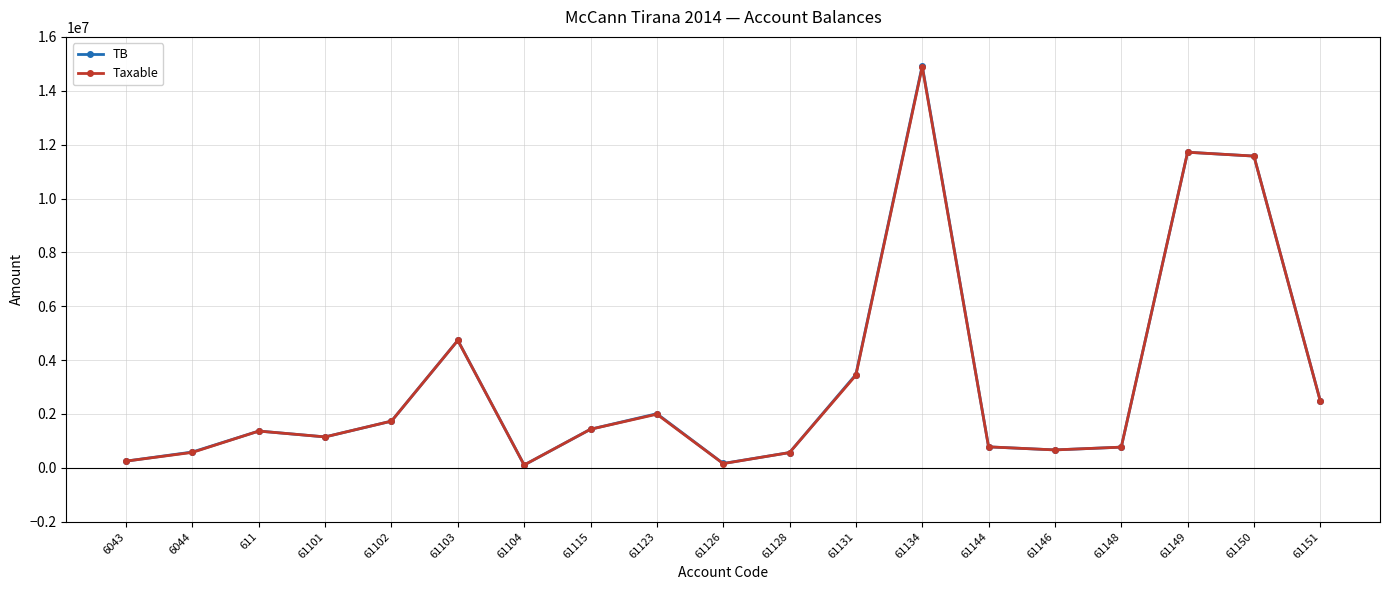

Which series has the widest spread of values?

TB